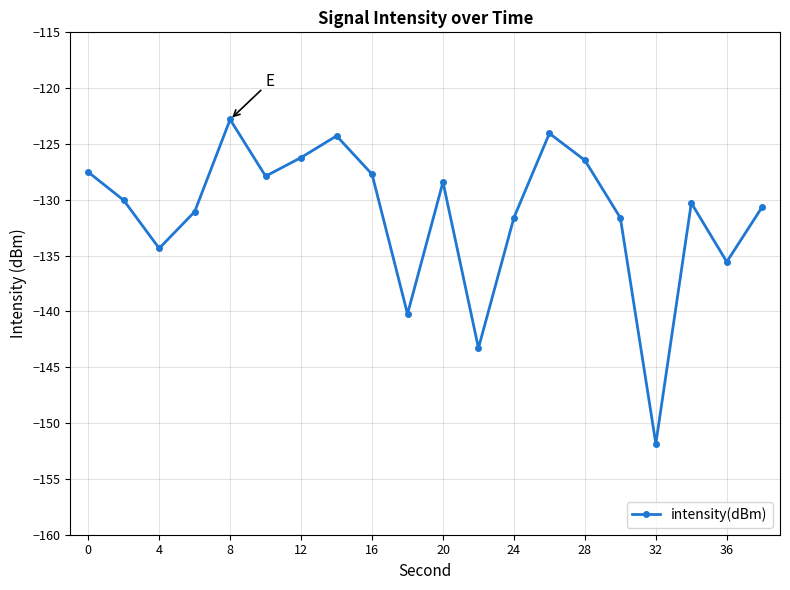

What is the sum of all values?

-2625.8